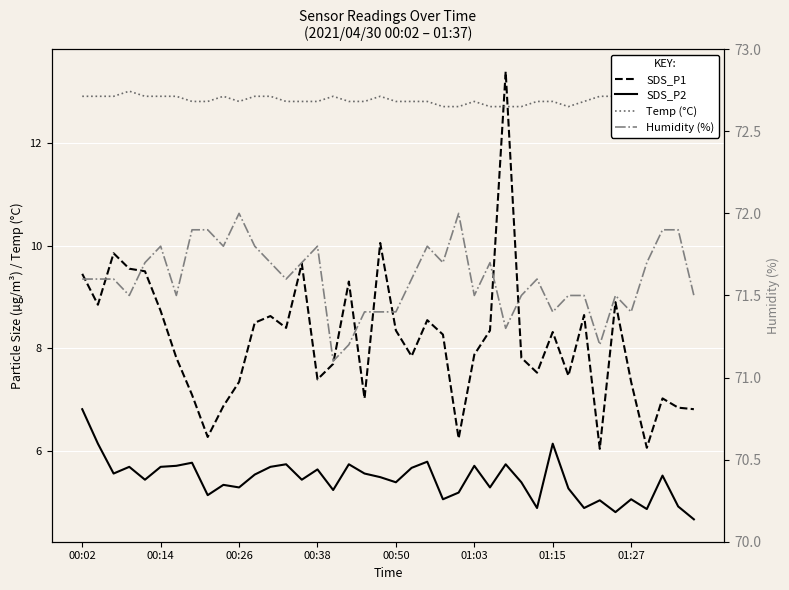

Which series has the largest total across all categories?

Humidity (%)